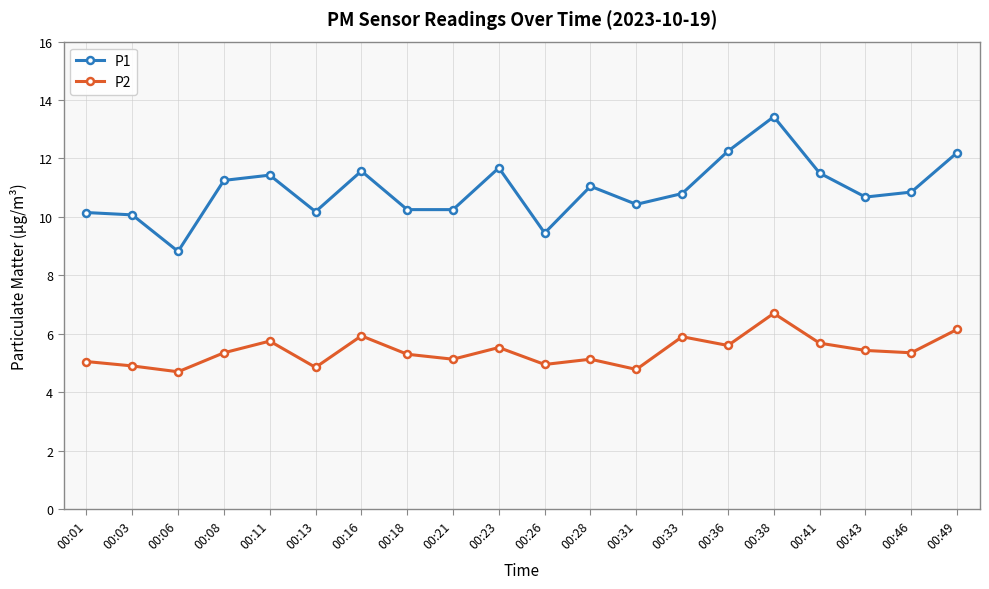

What are all the series names shown in the legend?

P1, P2